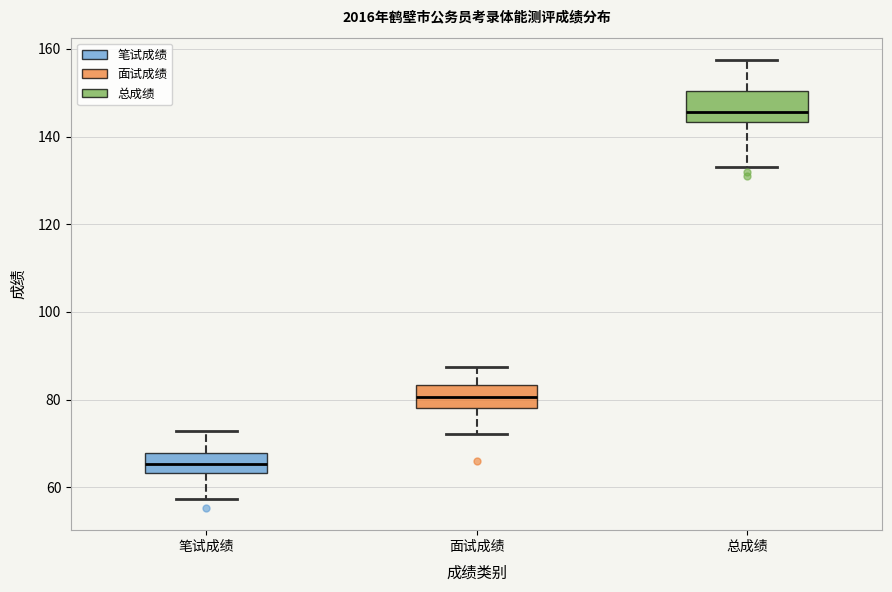

Reading left to right, transcribe this box plot: for each box, give where its median line is, the range the box spans, and where its two whiskers end, as read against the y-axis. The values are not printed on the chart, so give them approximately, as read against the axis.

笔试成绩: median 66, box 64 to 68, whiskers 58 to 72
面试成绩: median 80, box 78 to 84, whiskers 72 to 88
总成绩: median 146, box 144 to 150, whiskers 132 to 158